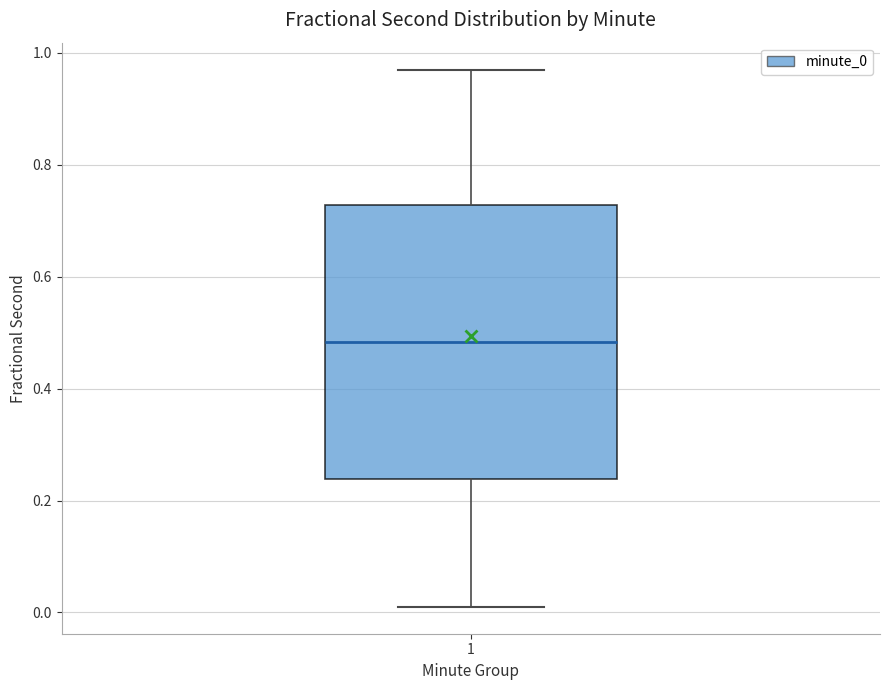

Where does the median line of the box at x = 1 sit on the y-axis? The values are not printed on the chart, so give them approximately, as read against the axis.

0.48